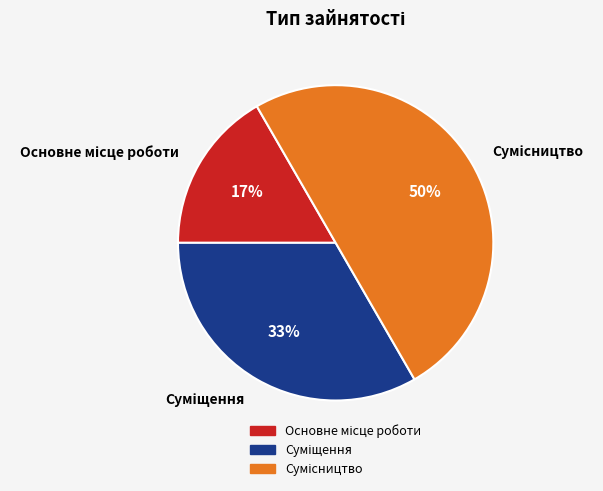

To the nearest percent, what is the average slice percentage?

33%